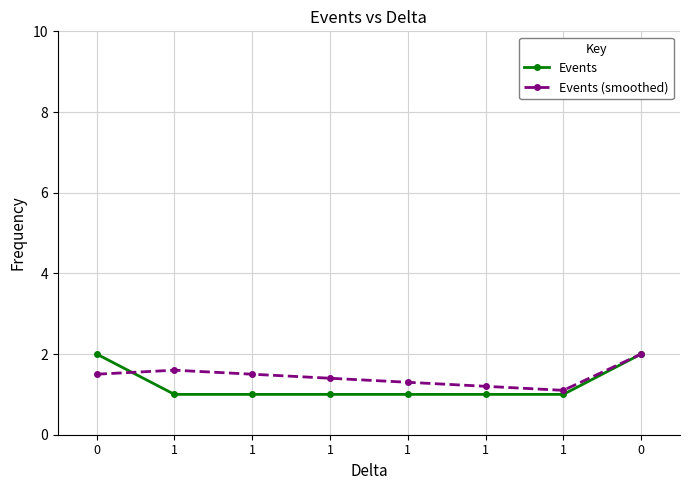

What is the value of the Events point at the 7th from the left?

1.0